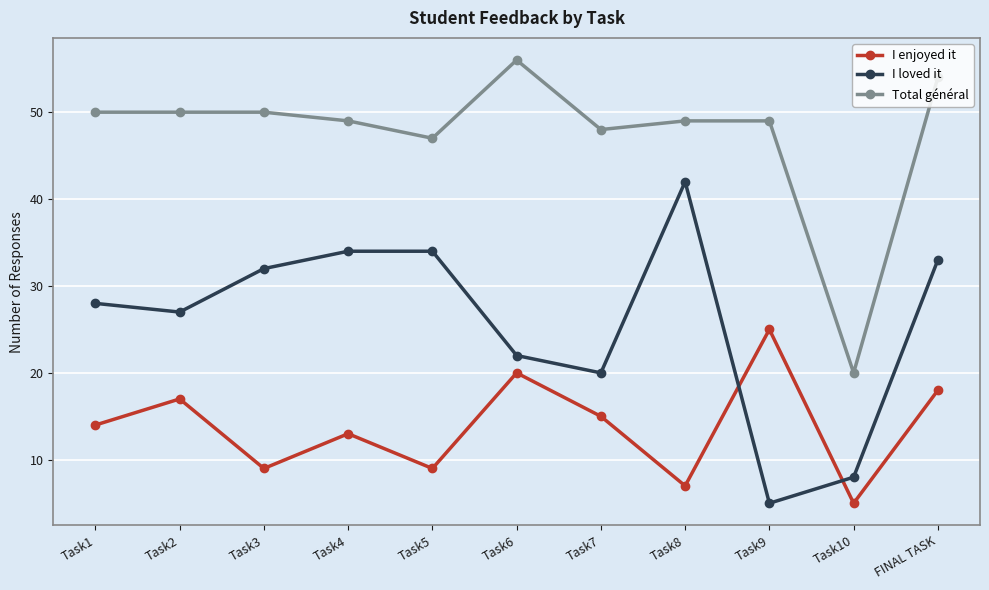

True or false: I loved it and Total général intersect in this chart.

False